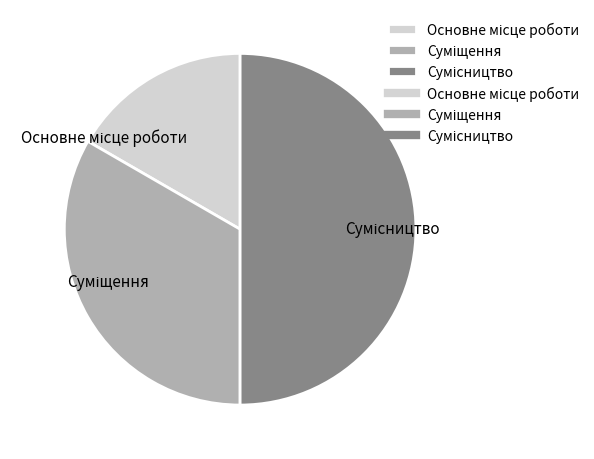

Is it true that Сумісництво is 58% of the pie?

False